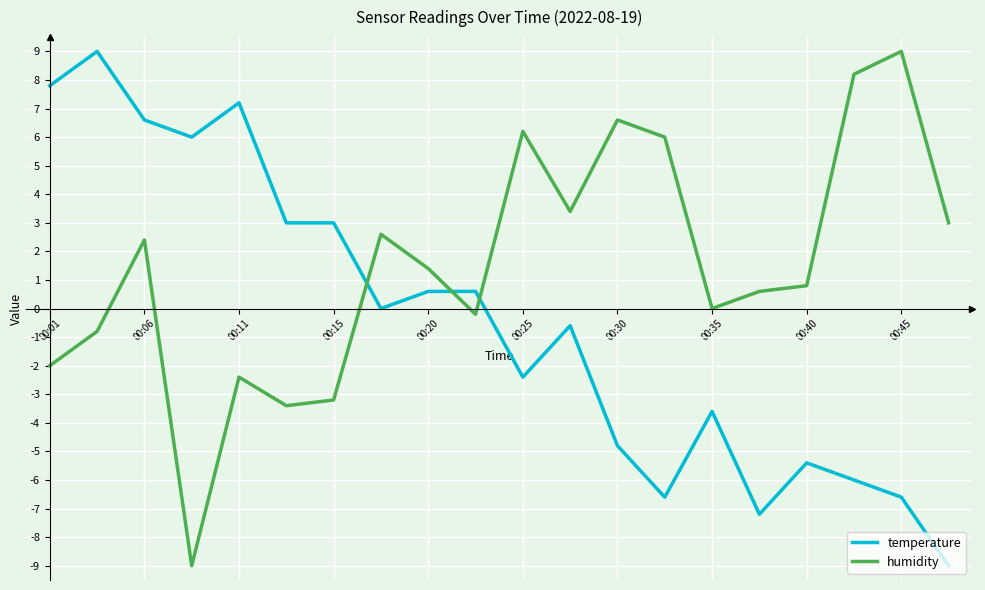

What is the greatest value displayed?

9.0